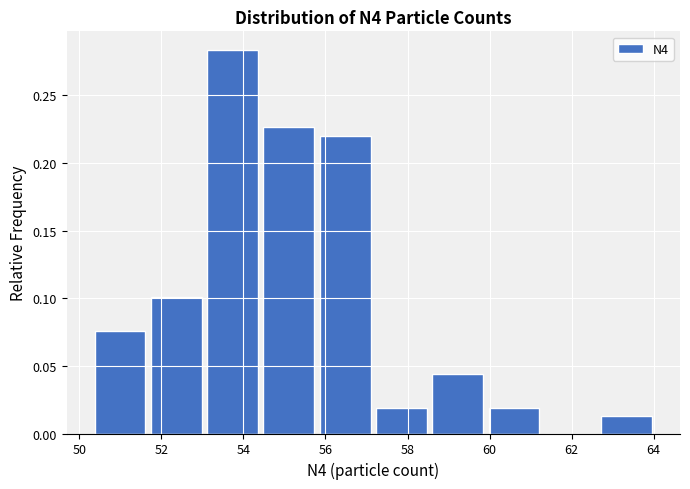

Reading left to right, list every bar in this chart as the range it spans on the x-axis followed by its height. Neither the bar edges nor the heights are printed on the chart, so give them approximately, as read against the axes.

50.4 to 51.8: 0.075
51.8 to 53.2: 0.100
53.2 to 54.4: 0.285
54.4 to 55.8: 0.225
55.8 to 57.2: 0.220
57.2 to 58.6: 0.020
58.6 to 60.0: 0.045
60.0 to 61.4: 0.020
61.4 to 62.8: 0
62.8 to 64.2: 0.015